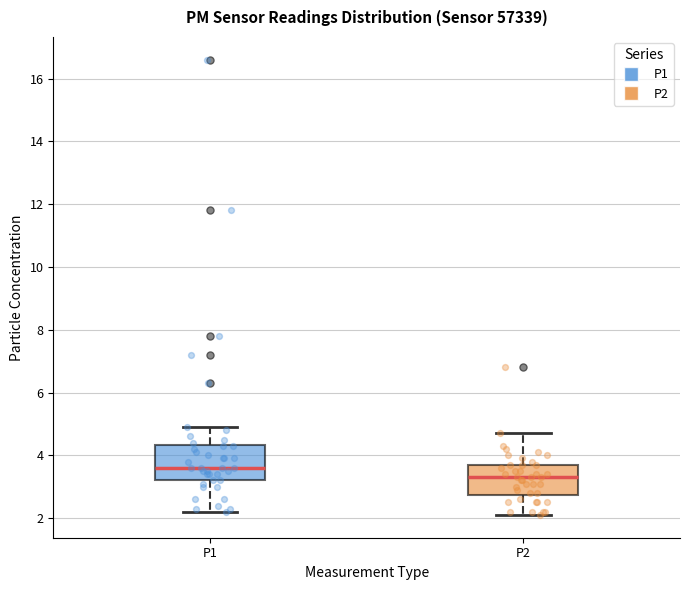

Reading left to right, read every box against the y-axis: the position of its median line, the range the box covers, and the ends of its whiskers. The values are not printed on the chart, so give them approximately, as read against the axis.

P1: median 3.6, box 3.2 to 4.4, whiskers 2.2 to 5.0
P2: median 3.4, box 2.8 to 3.8, whiskers 2.2 to 4.8